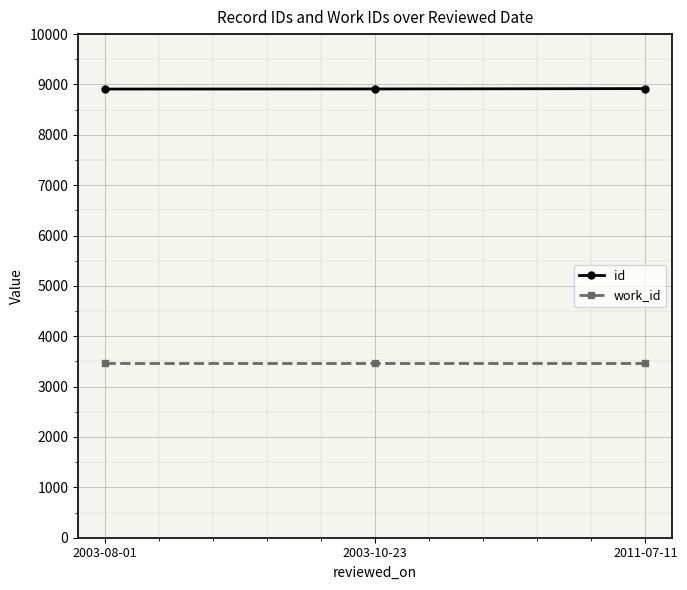

What is the sum of all id values?

26738